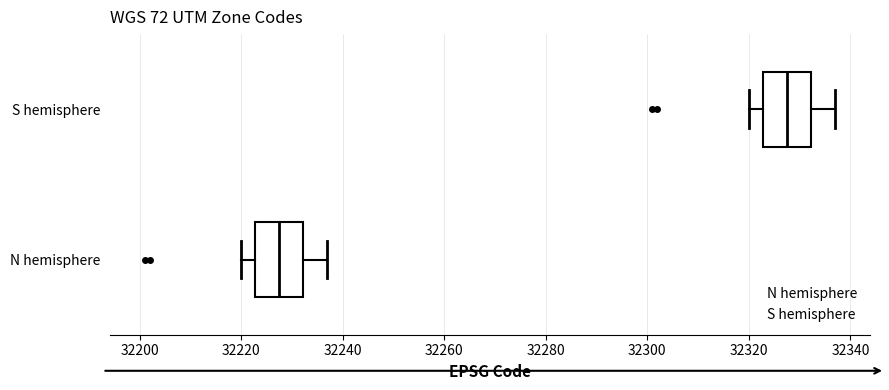

Reading bottom to top, read every box against the x-axis: the position of its median line, the range the box covers, and the ends of its whiskers. The values are not printed on the chart, so give them approximately, as read against the axis.

N hemisphere: median 32228, box 32222 to 32232, whiskers 32220 to 32238
S hemisphere: median 32328, box 32322 to 32332, whiskers 32320 to 32338